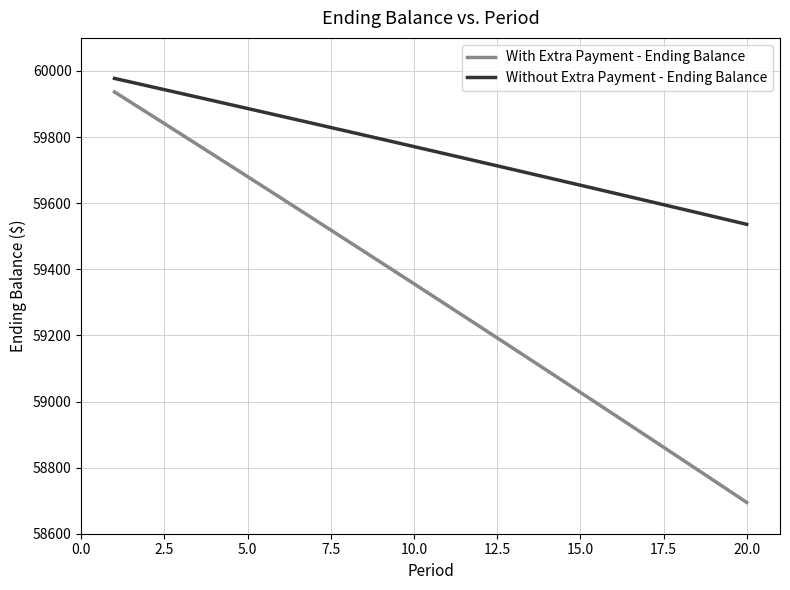

What is the greatest value displayed?

59977.4